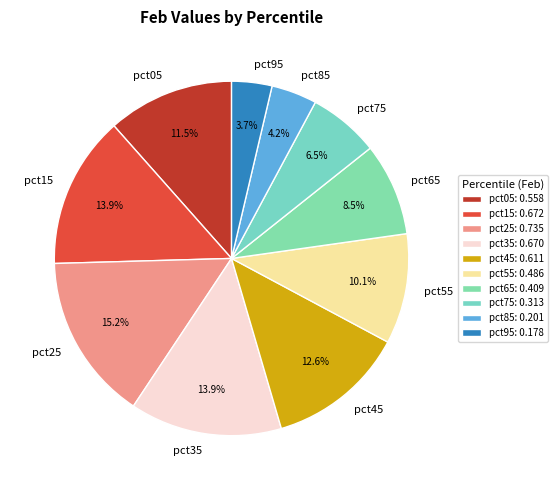

How many slices are in this pie chart?

10